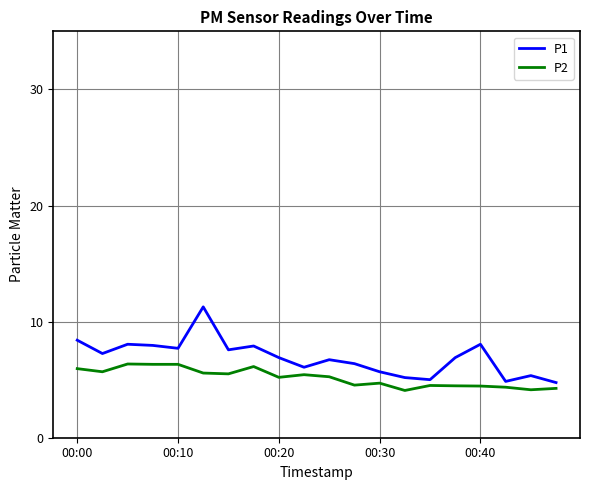

Rank the series by their maximum value, from lowest to highest.

P2, P1